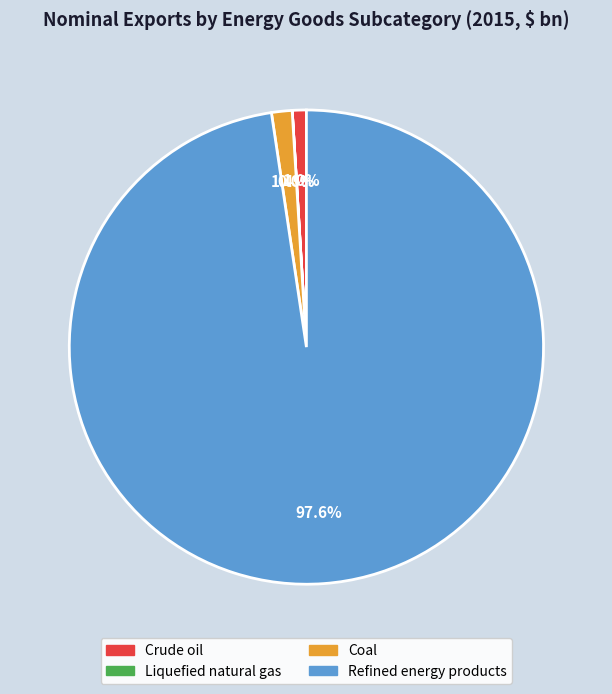

Which category has the biggest portion of the pie?

Refined energy products